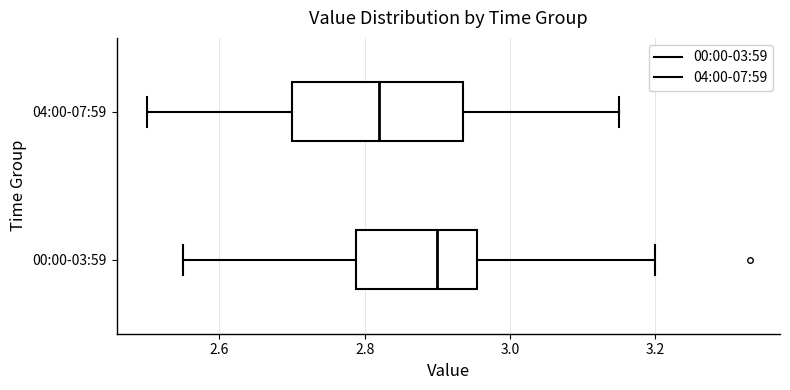

Reading bottom to top, transcribe this box plot: for each box, give where its median line is, the range the box spans, and where its two whiskers end, as read against the x-axis. The values are not printed on the chart, so give them approximately, as read against the axis.

00:00-03:59: median 2.90, box 2.78 to 2.96, whiskers 2.56 to 3.20
04:00-07:59: median 2.82, box 2.70 to 2.94, whiskers 2.50 to 3.16